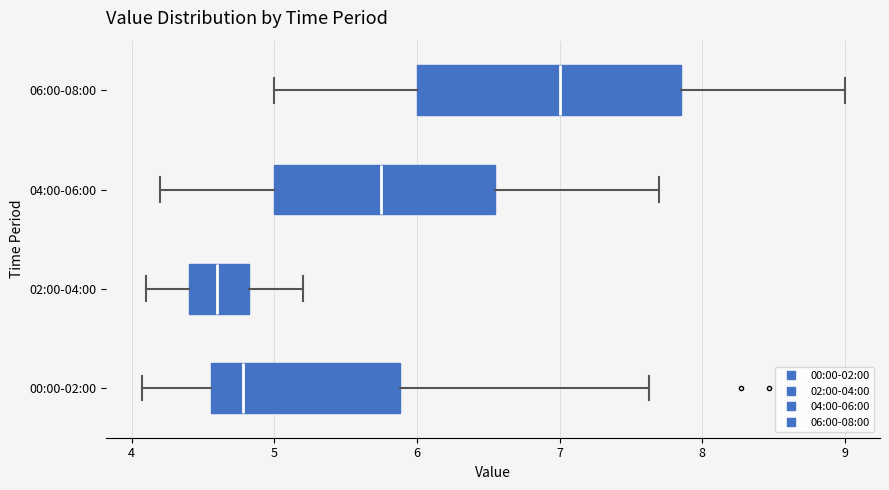

Where does the left whisker of the box for 06:00-08:00 end on the x-axis? The values are not printed on the chart, so give them approximately, as read against the axis.

5.0